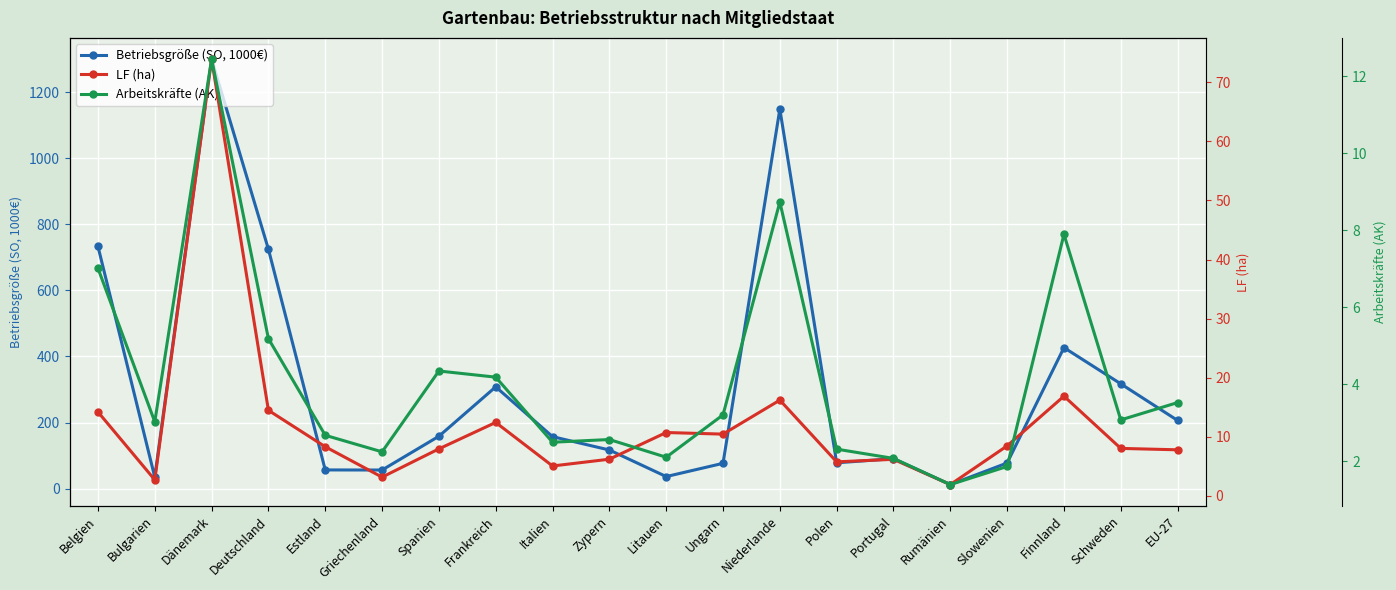

What is the label of the 10th point from the left?

Zypern